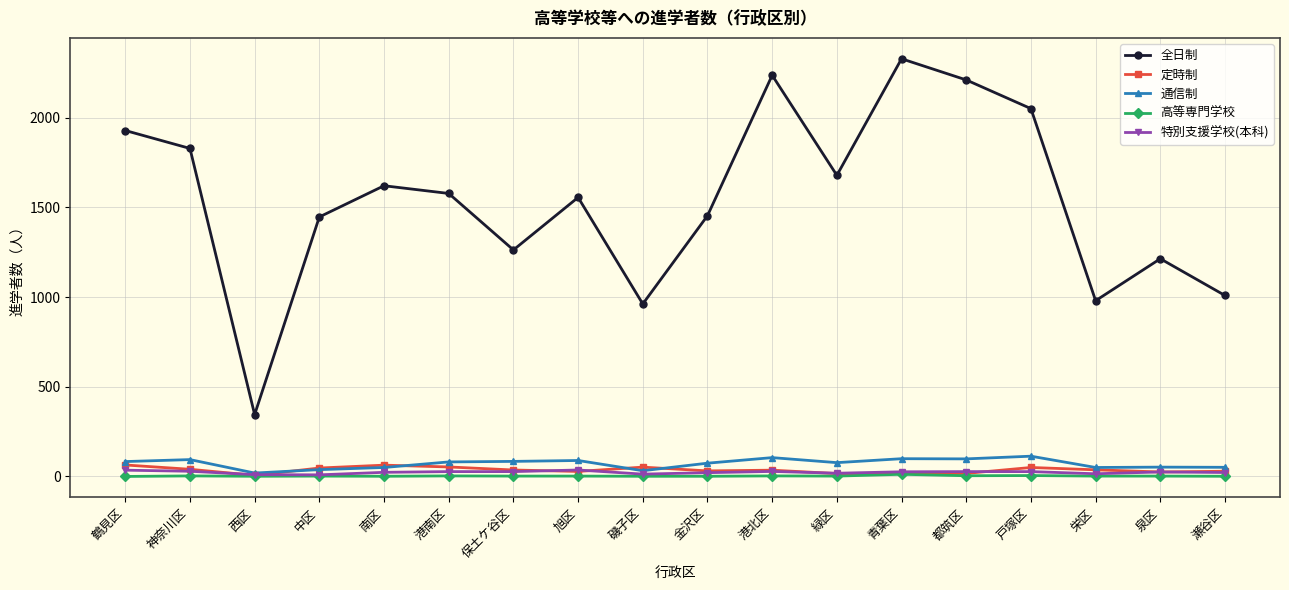

What is the label of the 4th point from the right?

戸塚区